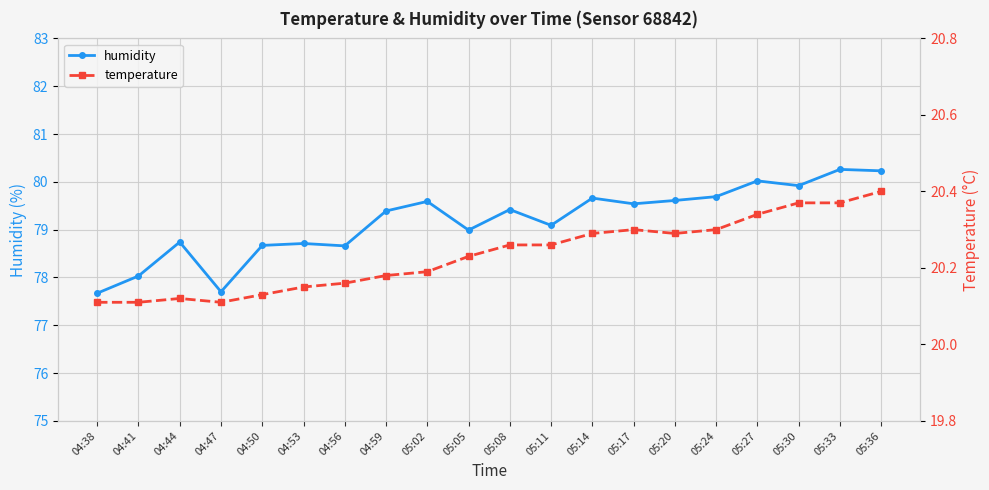

True or false: humidity and temperature cross at least once.

False